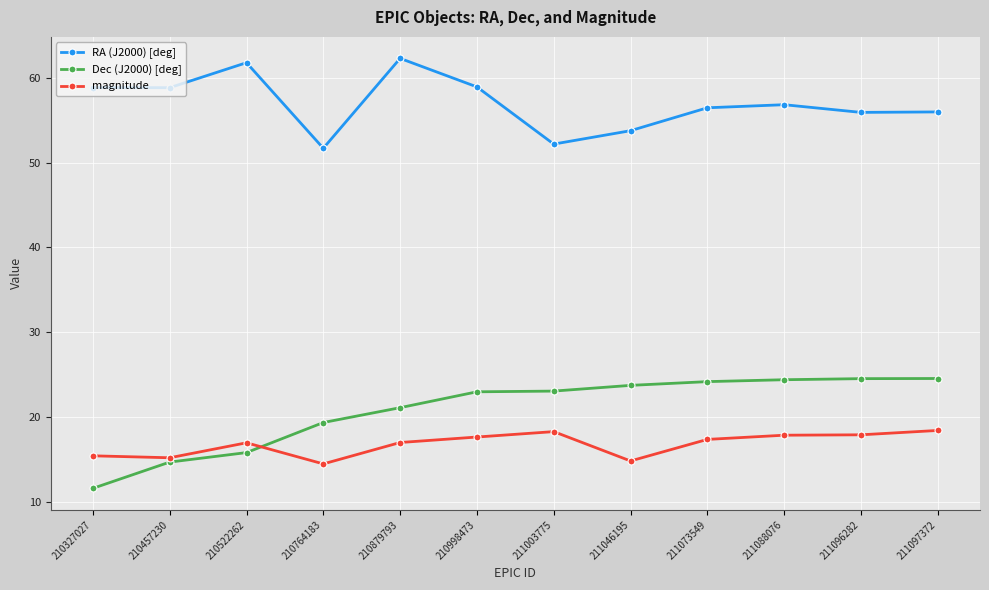

True or false: RA (J2000) [deg] and Dec (J2000) [deg] intersect in this chart.

False